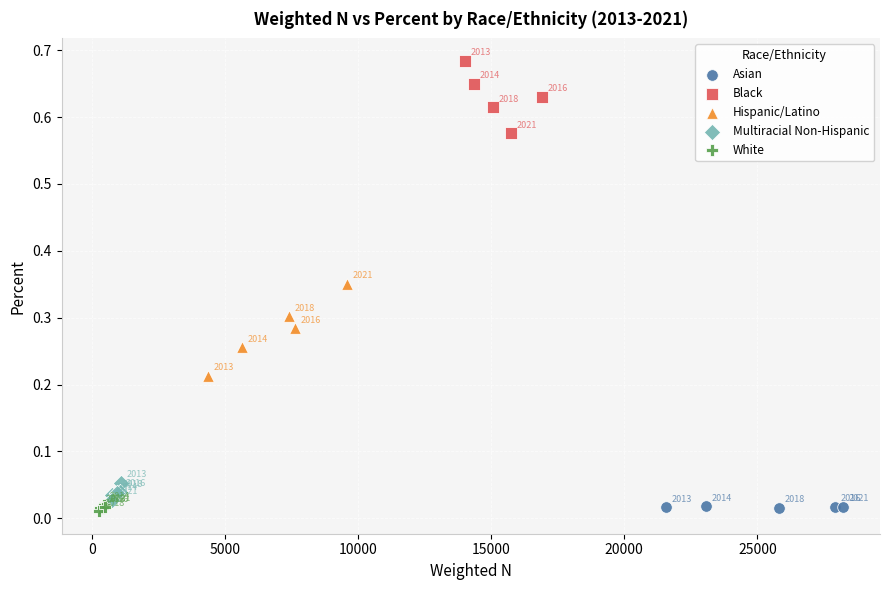

Which series contains the highest Y value?

Black